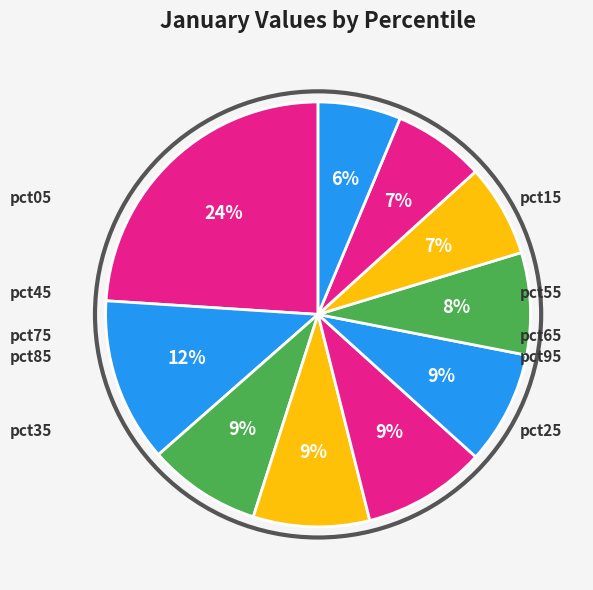

What is the largest slice in the pie chart?

pct05